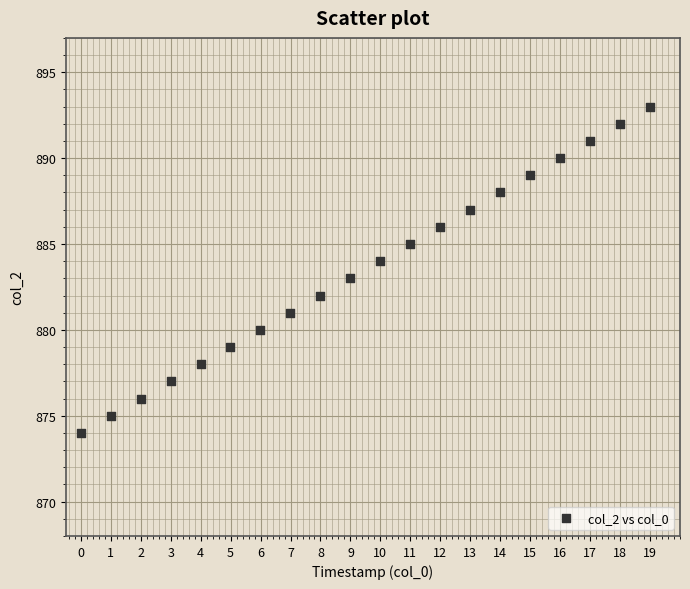

What is the range of Y values (max minus min)?

19